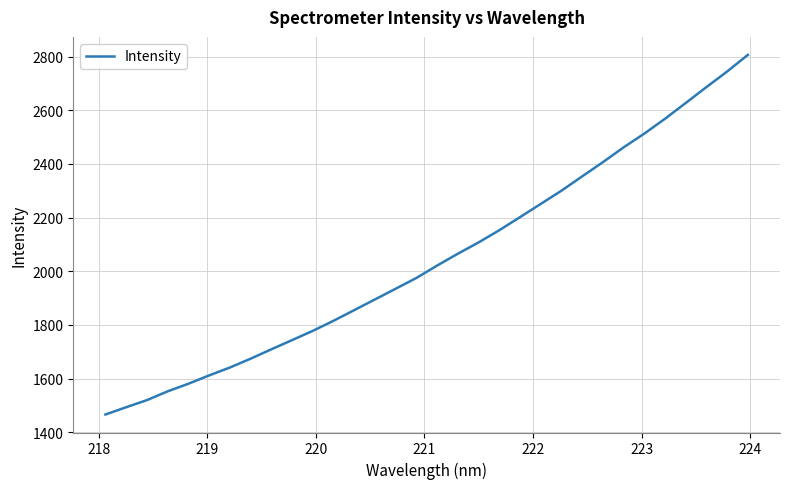

What is the difference between the maximum and minimum values?

1340.1